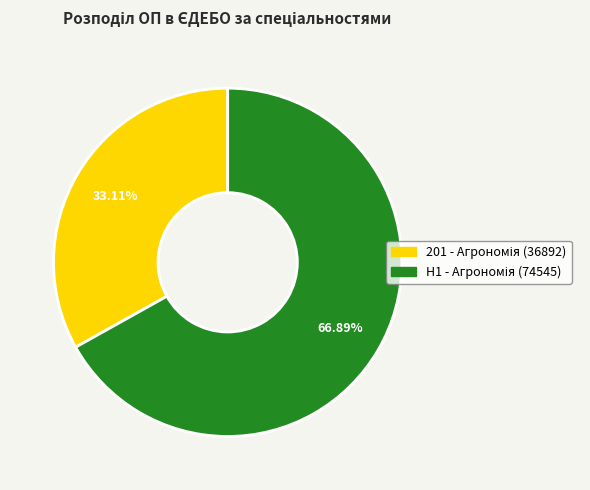

Does any single category account for the majority?

Yes